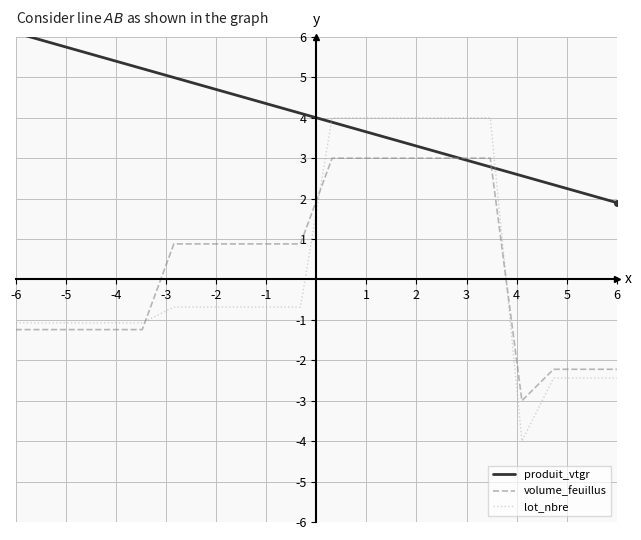

What is the minimum value for lot_nbre?

-4.0